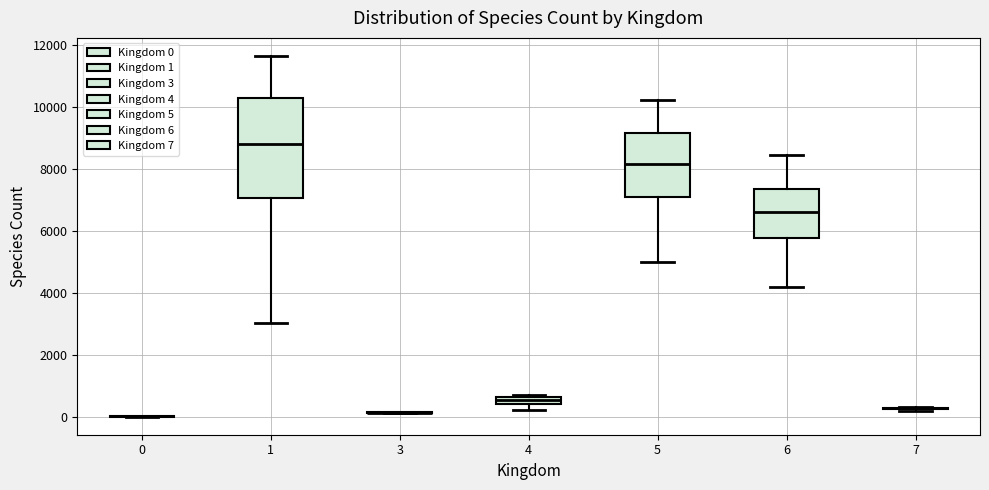

Where does the upper whisker of the box at x = 5 end on the y-axis? The values are not printed on the chart, so give them approximately, as read against the axis.

10200